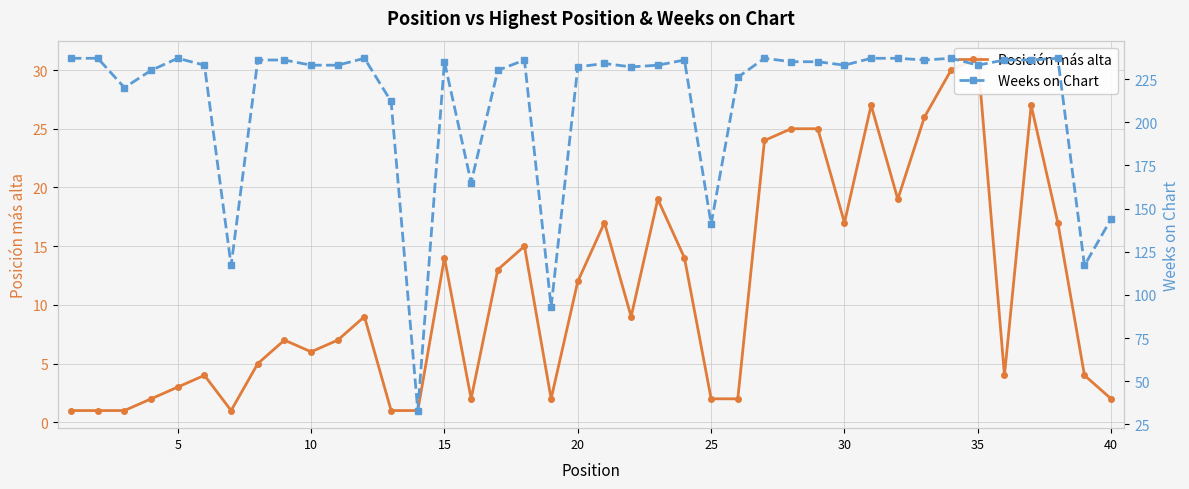

At which label does Posición más alta reach its peak?

35